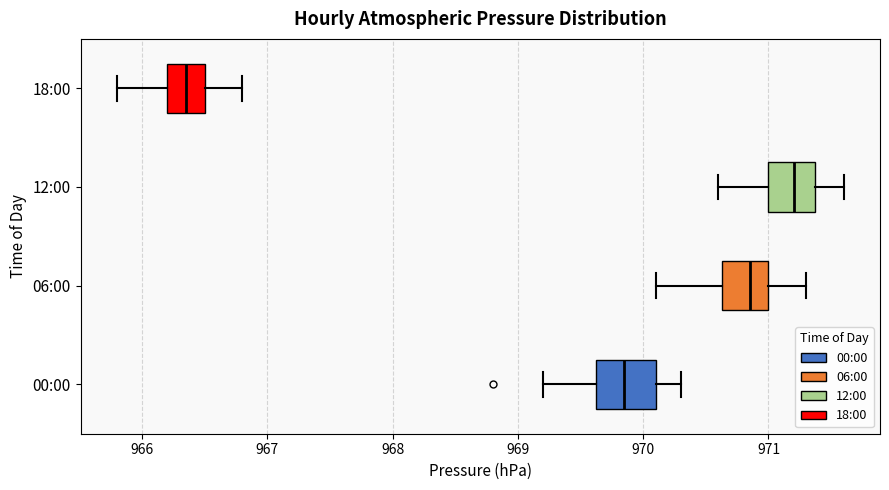

Where does the median line of the box for 06:00 sit on the x-axis? The values are not printed on the chart, so give them approximately, as read against the axis.

970.9